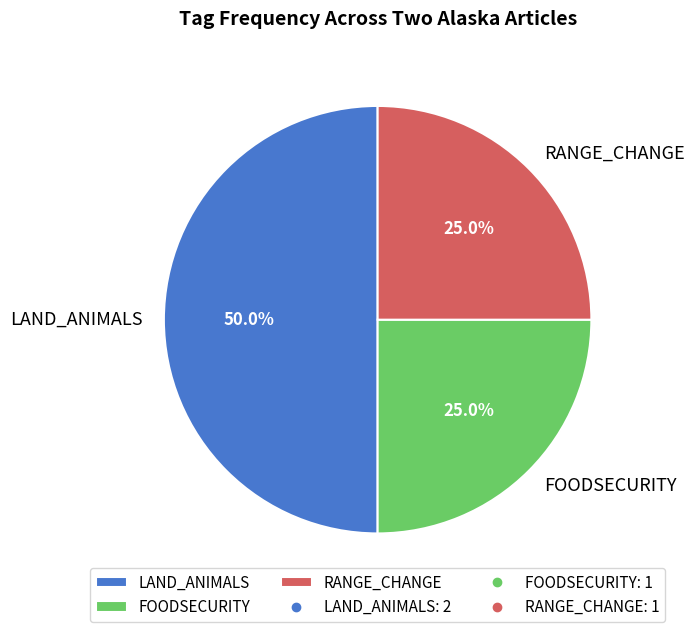

What percentage do FOODSECURITY and RANGE_CHANGE together represent?

50.0%